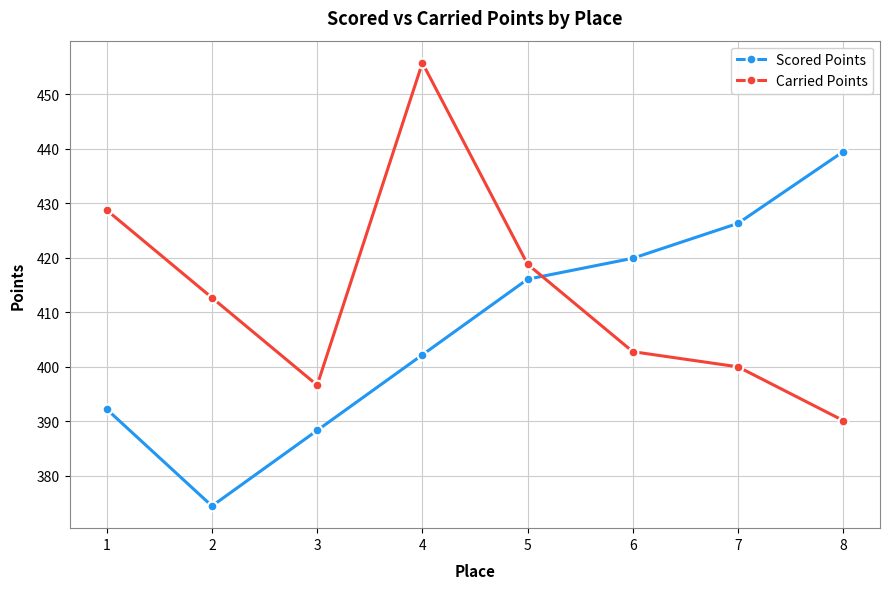

Is this an area chart (filled region under the line)?

No